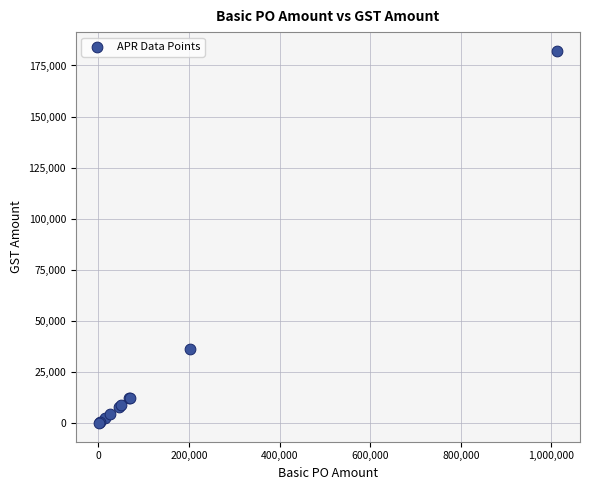

What Y value in the scatter plot is closest to 91152?

36443.0